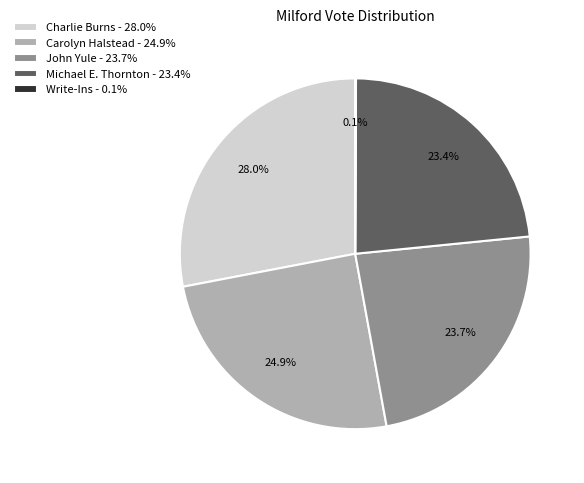

Which has a higher value, Carolyn Halstead - 24.9% or Charlie Burns - 28.0%?

Charlie Burns - 28.0%